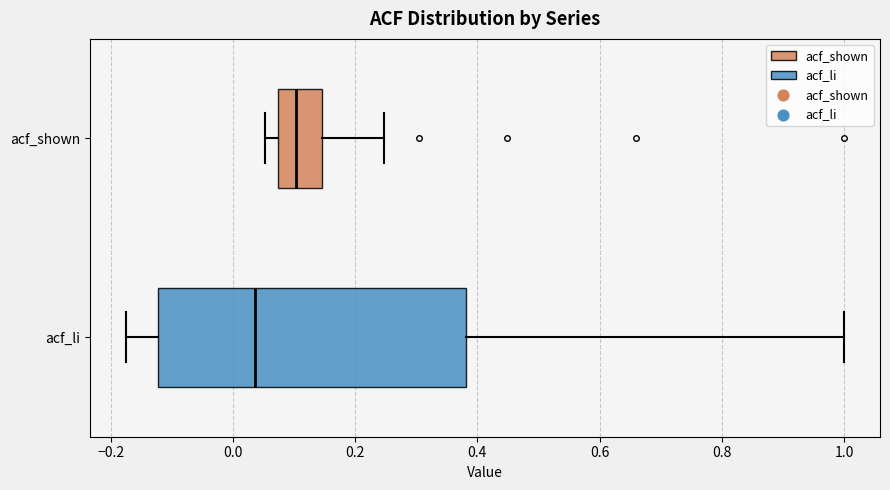

Where does the right whisker of the box for acf_shown end on the x-axis? The values are not printed on the chart, so give them approximately, as read against the axis.

0.24